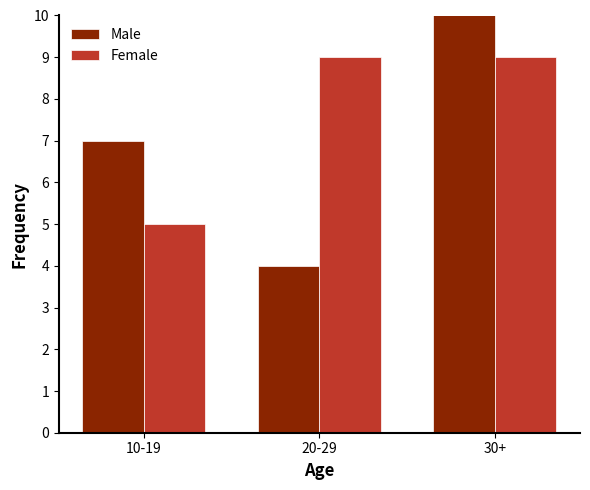

What position from the right is 30+?

1